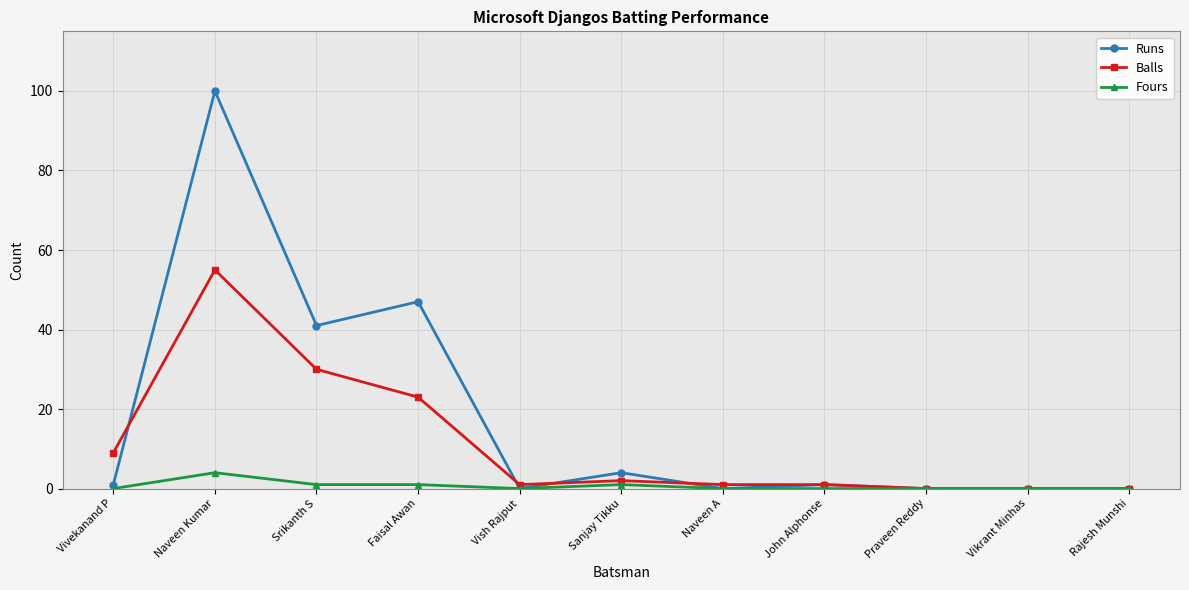

At which label does Balls reach its peak?

Naveen Kumar